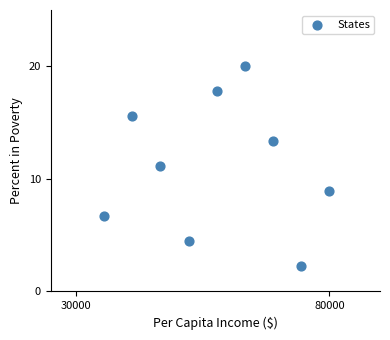

What is the range of X values (max minus min)?

44444.4